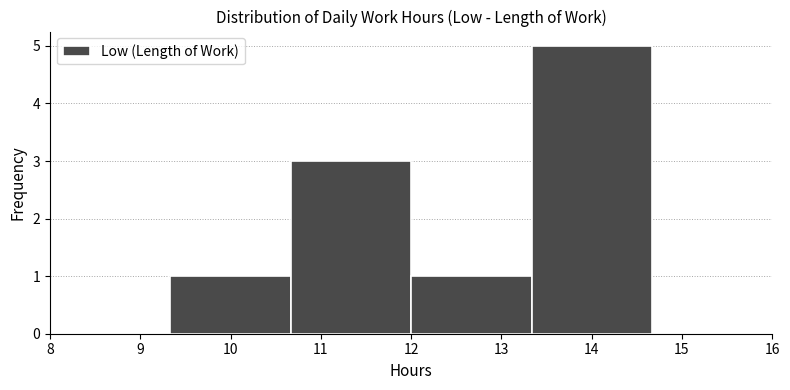

What is the height of the bar covering 9.3 to 10.7 on the x-axis? Neither the bar edges nor the heights are printed on the chart, so give them approximately, as read against the axes.

1